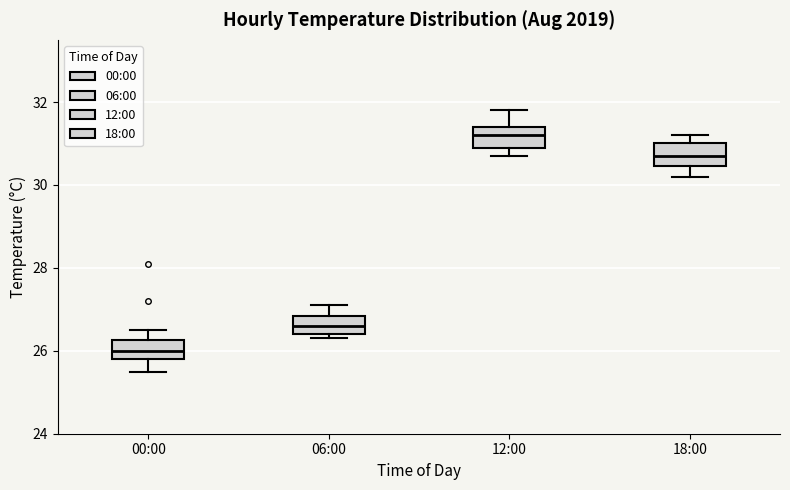

Where does the lower whisker of the box for 18:00 end on the y-axis? The values are not printed on the chart, so give them approximately, as read against the axis.

30.2